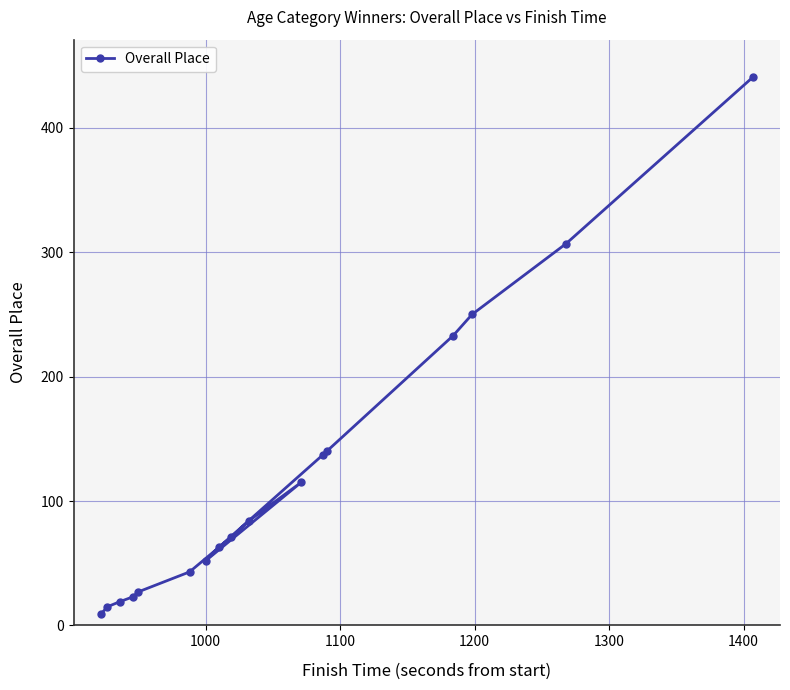

What is the difference between the maximum and minimum values?

432